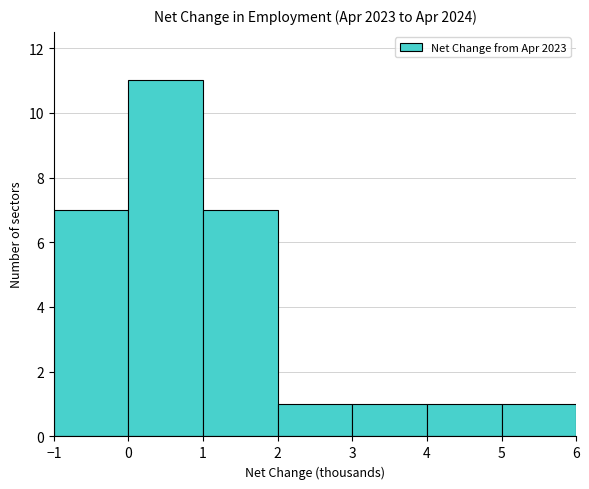

How tall is the bar that spans 4 to 5 on the x-axis? The values are not printed on the chart, so give them approximately, as read against the axis.

1